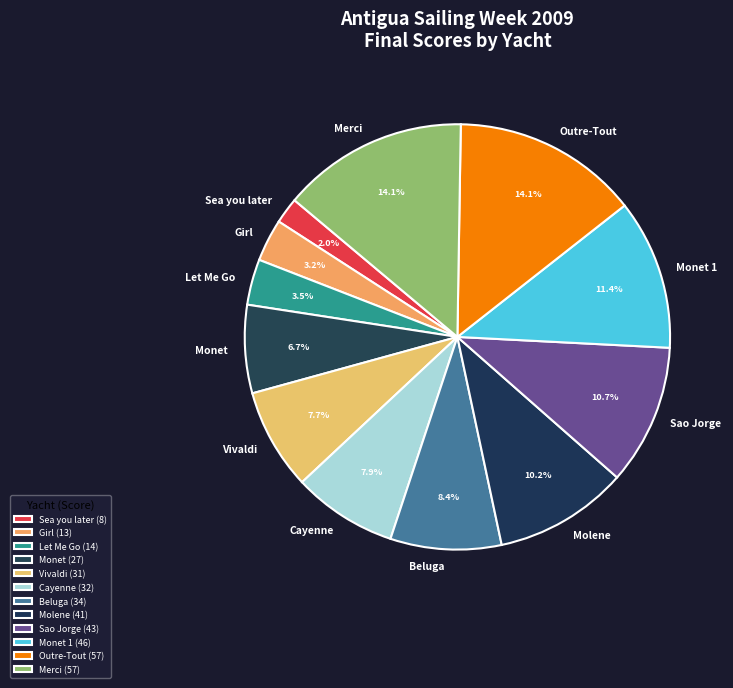

Is it true that Vivaldi is 32% of the pie?

False